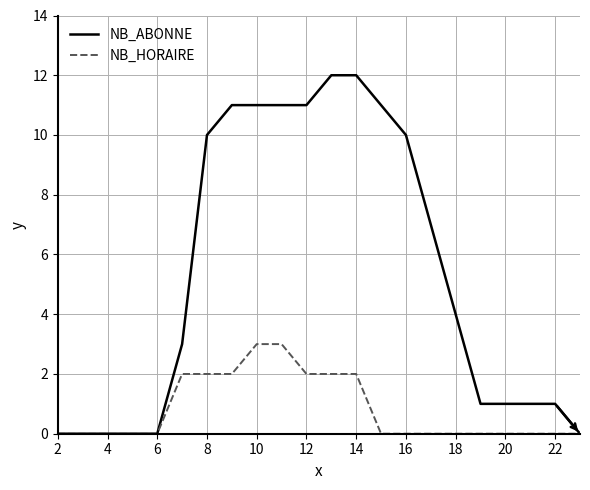

Which series has the largest total across all categories?

NB_ABONNE